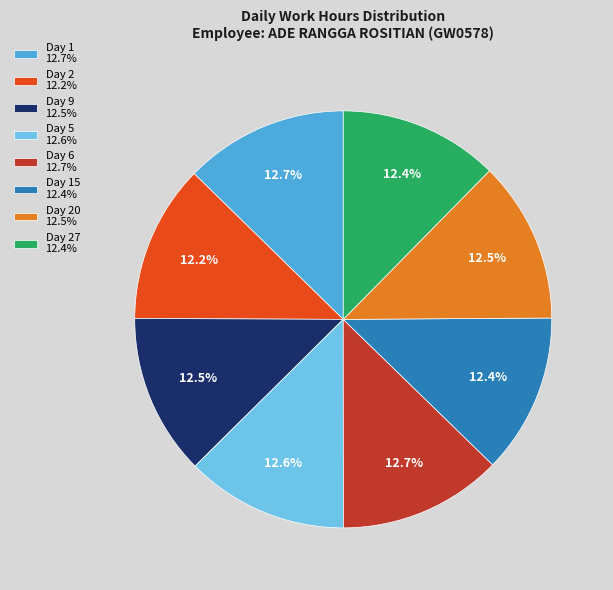

Is Day 15 12.4% the majority of the pie?

No